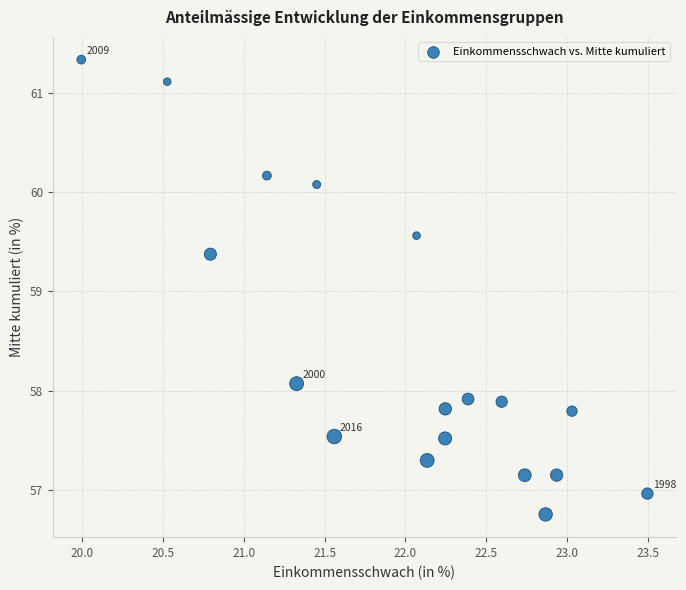

What is the range of X values (max minus min)?

3.5